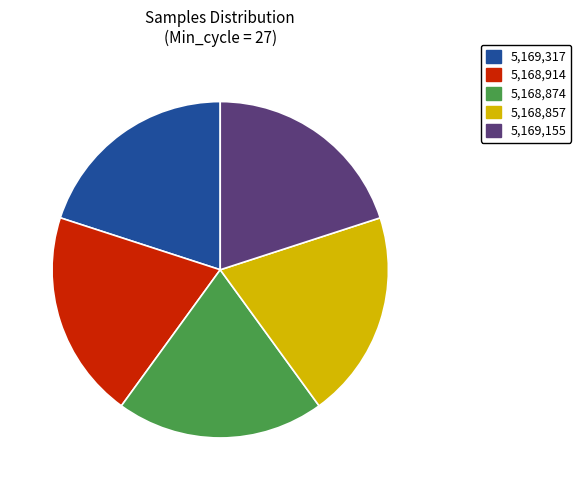

Is there a majority slice in this chart?

No